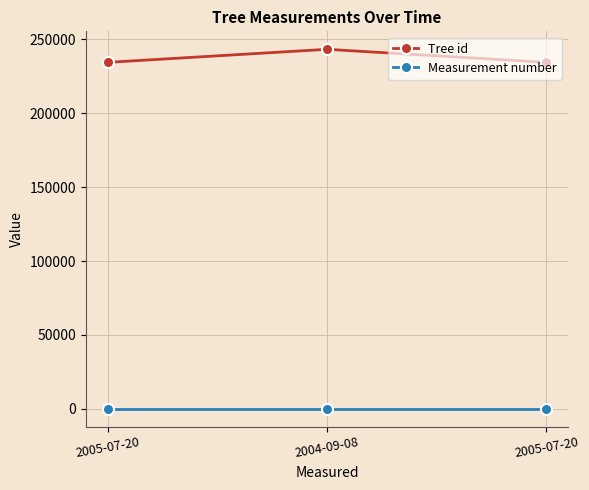

What is the maximum value for Measurement number?

1